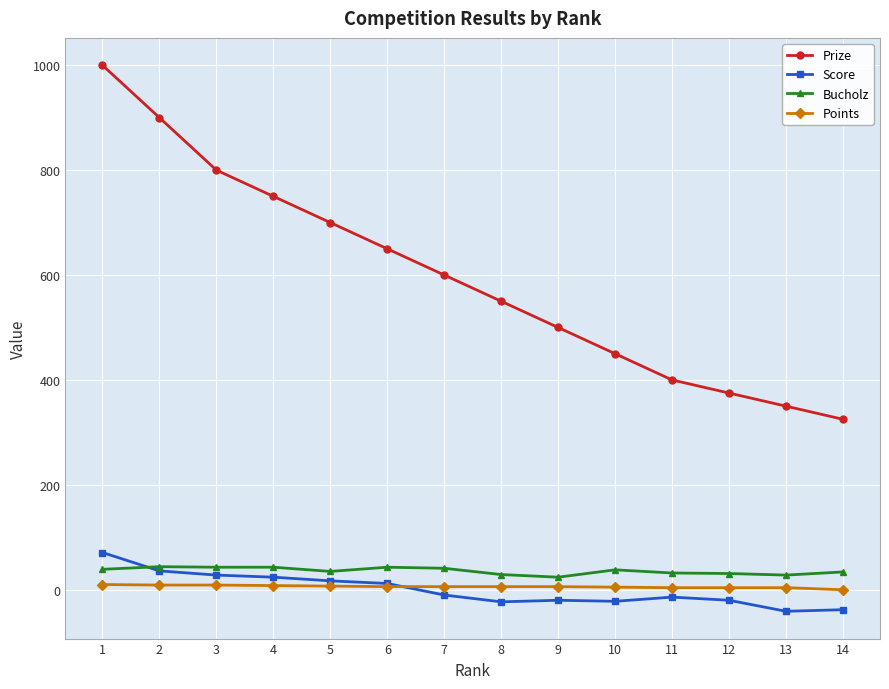

What is the spread (max minus min) of values at 13?

391